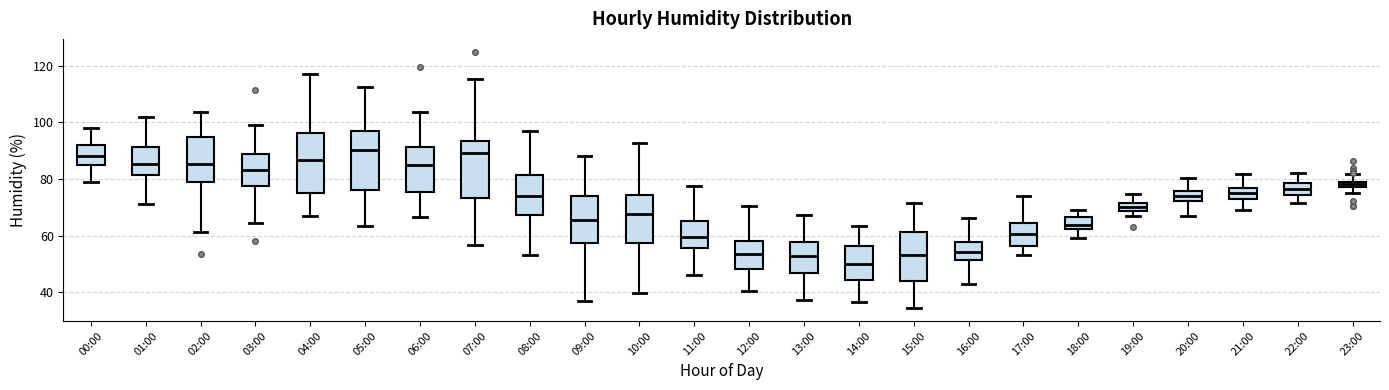

Where is the upper edge of the box for 06:00 on the y-axis? The values are not printed on the chart, so give them approximately, as read against the axis.

92